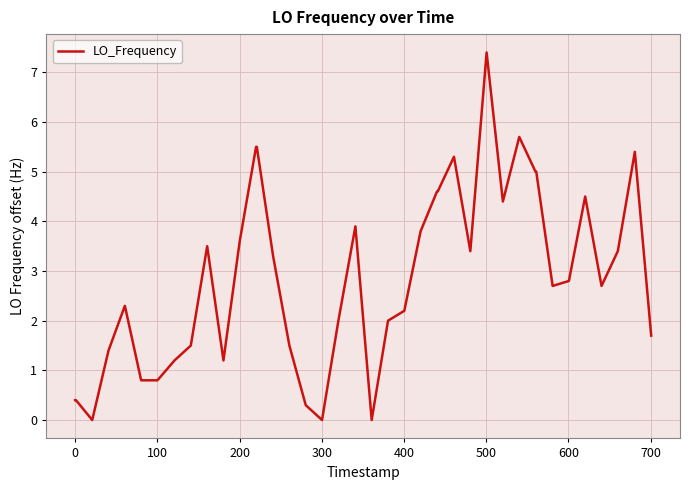

What is the difference between the maximum and minimum values?

7.4